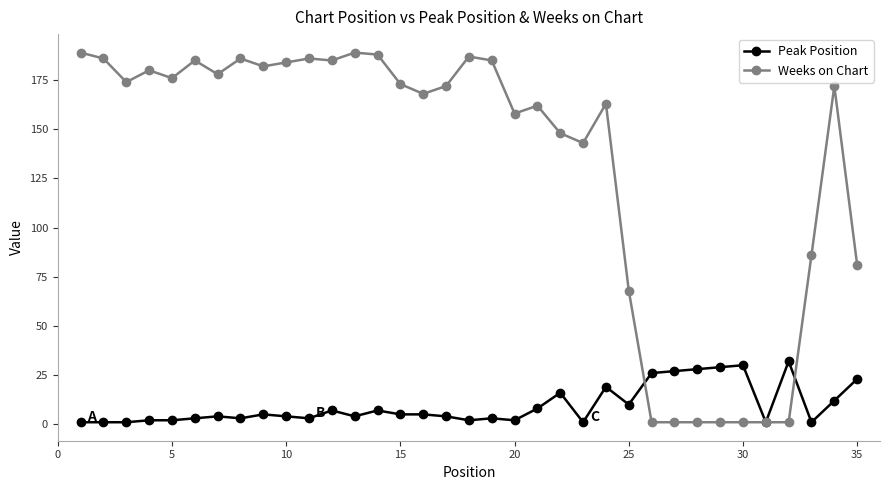

What is the value of the Weeks on Chart point at the 11th from the left?

186